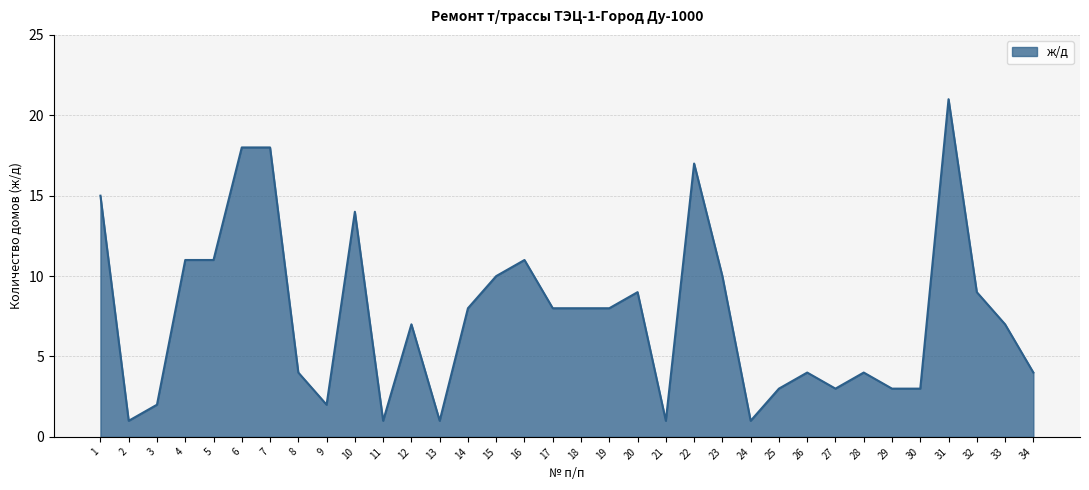

What is the difference between the second highest and second lowest values?

17